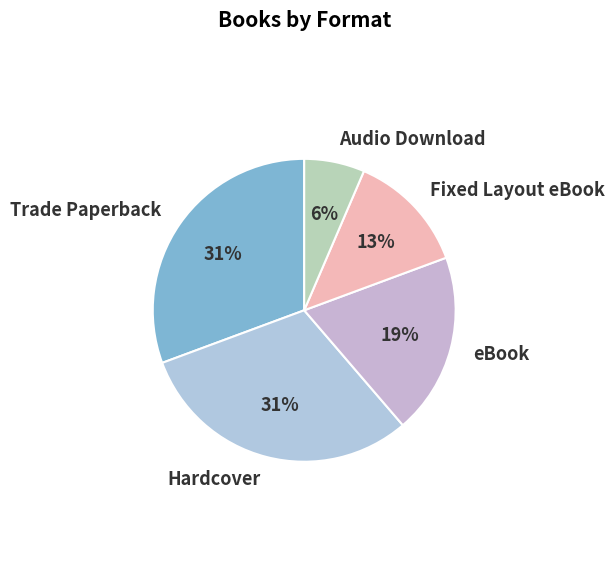

Between Fixed Layout eBook and Trade Paperback, which is larger?

Trade Paperback